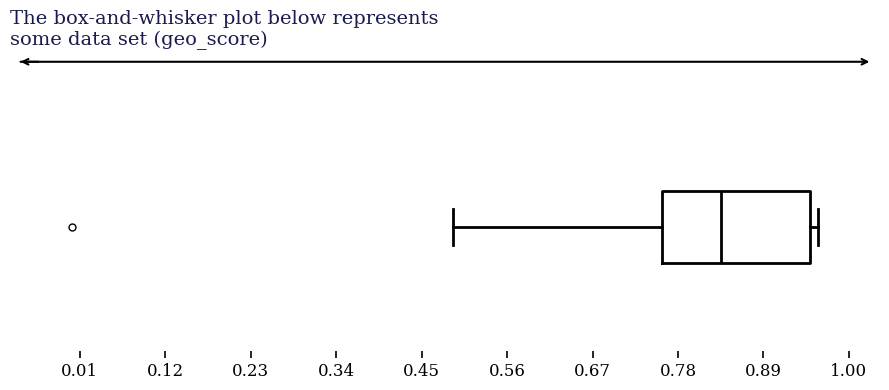

Read this box plot against the x-axis: the position of the median line, the range covered by the box, and the ends of both whiskers. The values are not printed on the chart, so give them approximately, as read against the axis.

median 0.84, box 0.76 to 0.96, whiskers 0.50 to 0.96 (just right of the box's right edge)